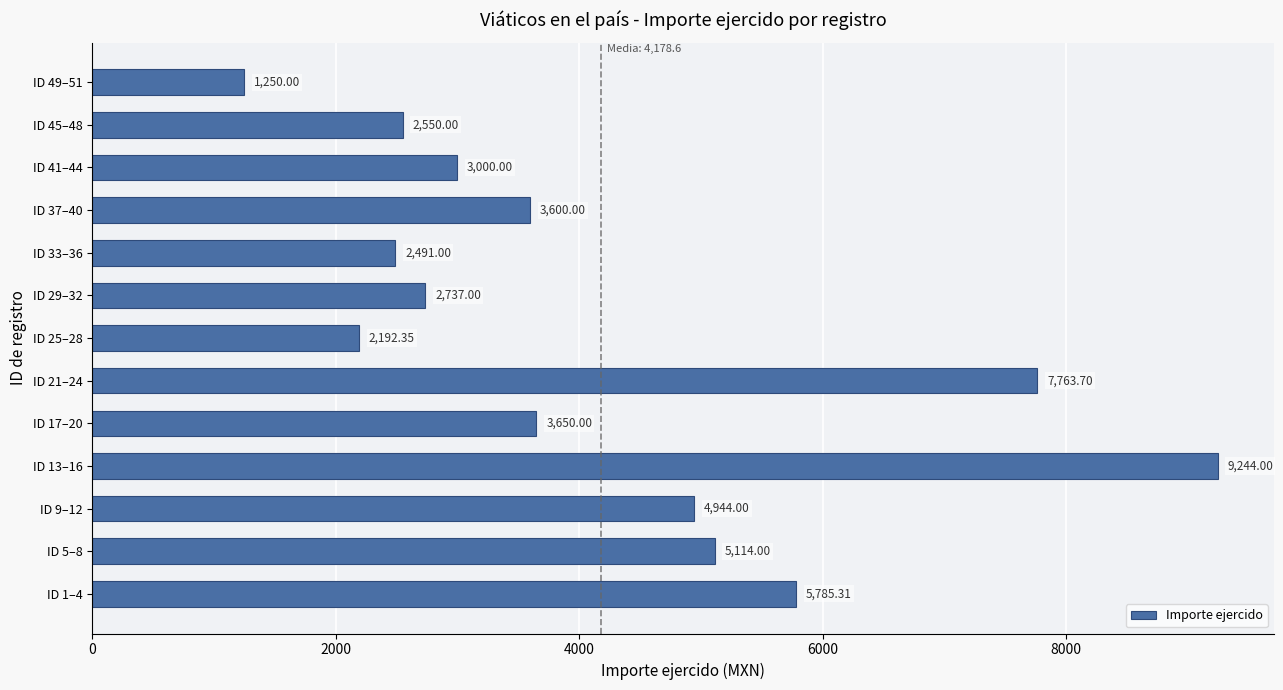

Does the chart contain stacked bars?

No